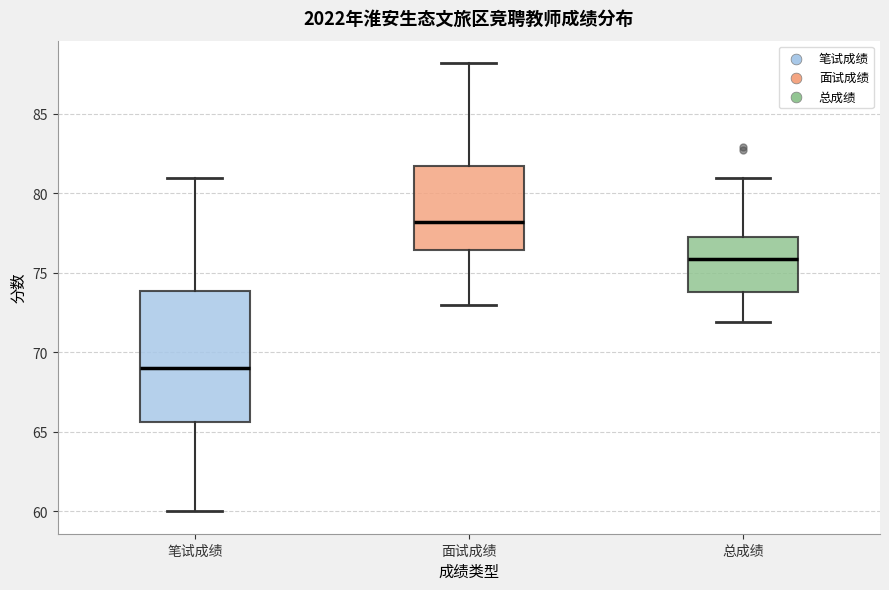

Which box is the tallest, from its lower edge to its upper edge?

笔试成绩